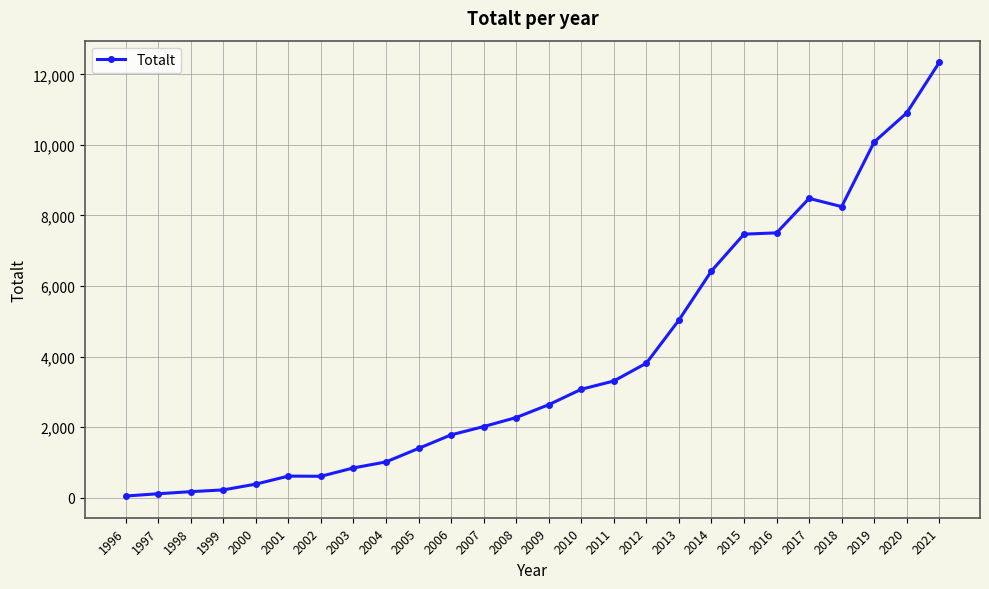

True or false: there are more than 1 points higher than both neighbors.

True